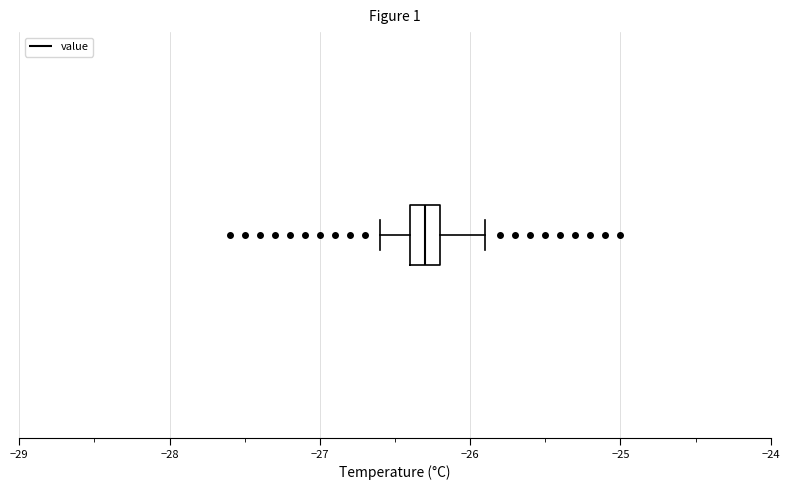

Transcribe this box plot: give where the median line is, the range the box spans, and where the two whiskers end, as read against the x-axis. The values are not printed on the chart, so give them approximately, as read against the axis.

median -26.3, box -26.4 to -26.2, whiskers -26.6 to -25.9